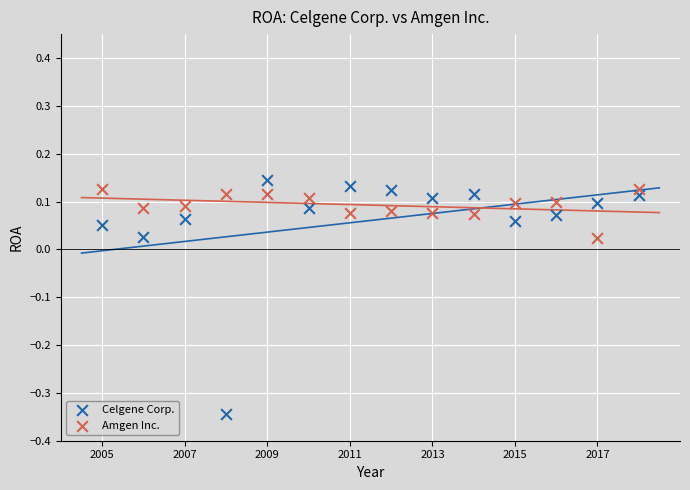

Which series contains the lowest Y value?

Celgene Corp.